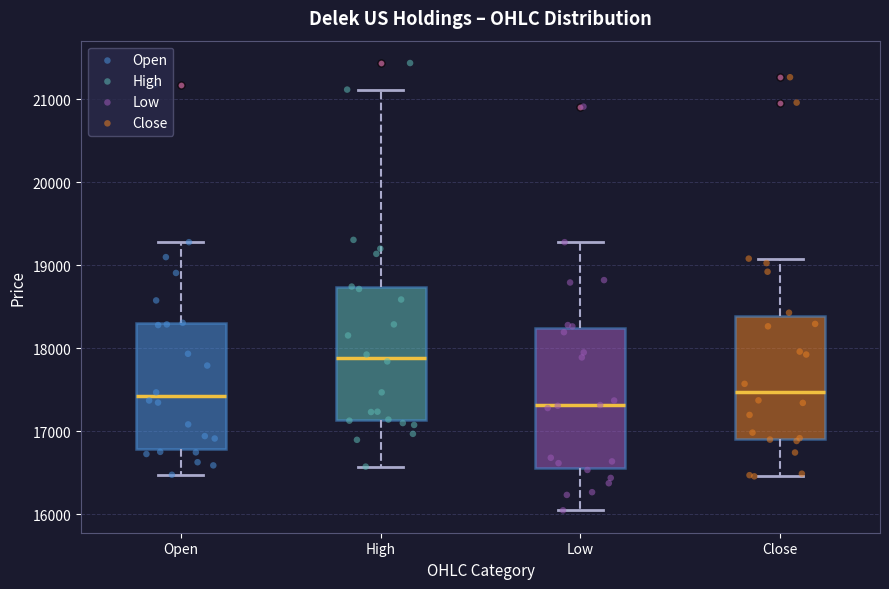

Which box's median line is the lowest?

Low